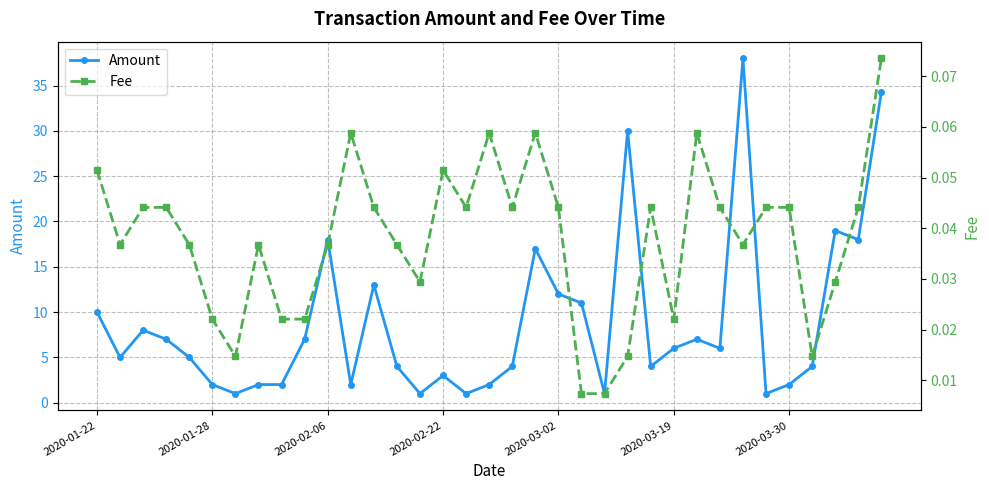

True or false: Amount has more than 1 interior local peaks.

True